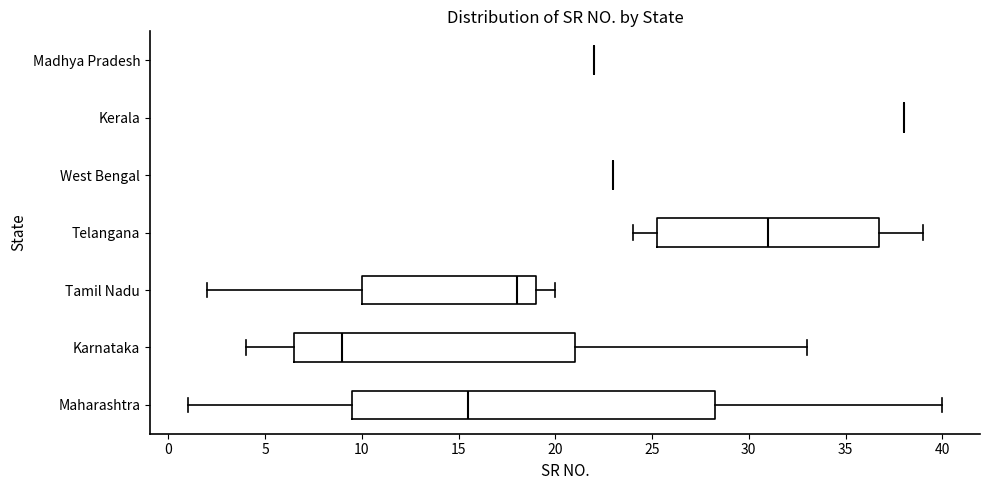

Reading bottom to top, read every box against the x-axis: the position of its median line, the range the box covers, and the ends of its whiskers. The values are not printed on the chart, so give them approximately, as read against the axis.

Maharashtra: median 15.5, box 9.5 to 28.5, whiskers 1.0 to 40.0
Karnataka: median 9.0, box 6.5 to 21.0, whiskers 4.0 to 33.0
Tamil Nadu: median 18.0, box 10.0 to 19.0, whiskers 2.0 to 20.0
Telangana: median 31.0, box 25.5 to 37.0, whiskers 24.0 to 39.0
West Bengal: box collapsed to a line at 23.0, whiskers 23.0 to 23.0
Kerala: box collapsed to a line at 38.0, whiskers 38.0 to 38.0
Madhya Pradesh: box collapsed to a line at 22.0, whiskers 22.0 to 22.0